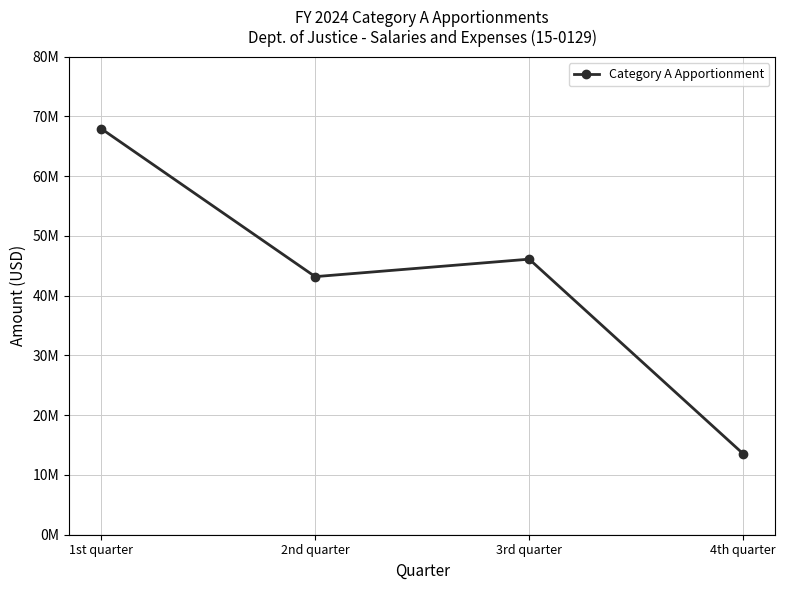

Is this an area chart (filled region under the line)?

No